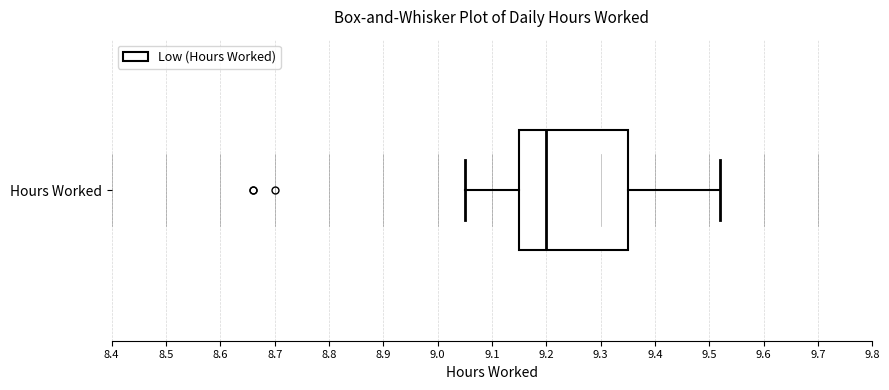

Read this box plot against the x-axis: the position of the median line, the range covered by the box, and the ends of both whiskers. The values are not printed on the chart, so give them approximately, as read against the axis.

median 9.20, box 9.15 to 9.35, whiskers 9.05 to 9.52